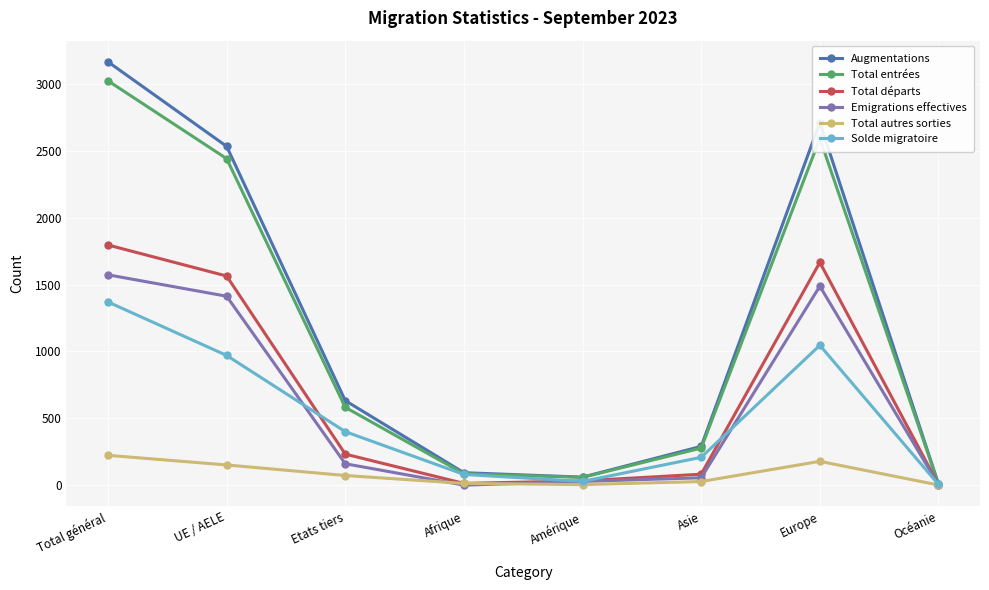

What is the minimum value for Total autres sorties?

1